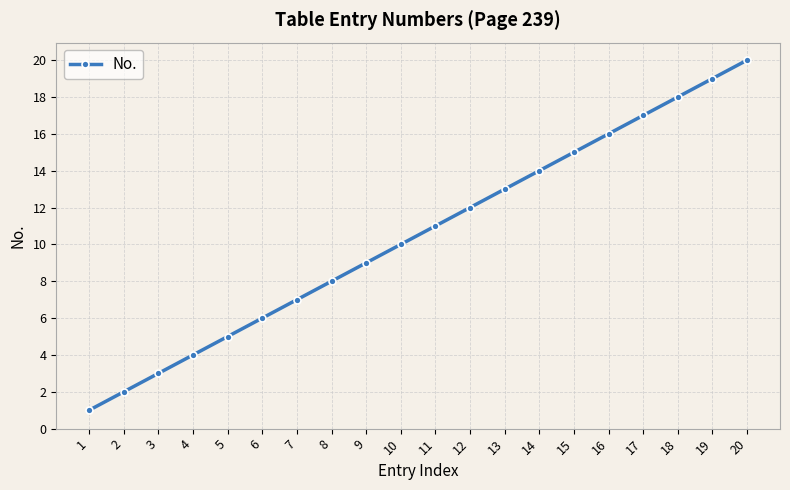

What is the minimum value shown in the chart?

1